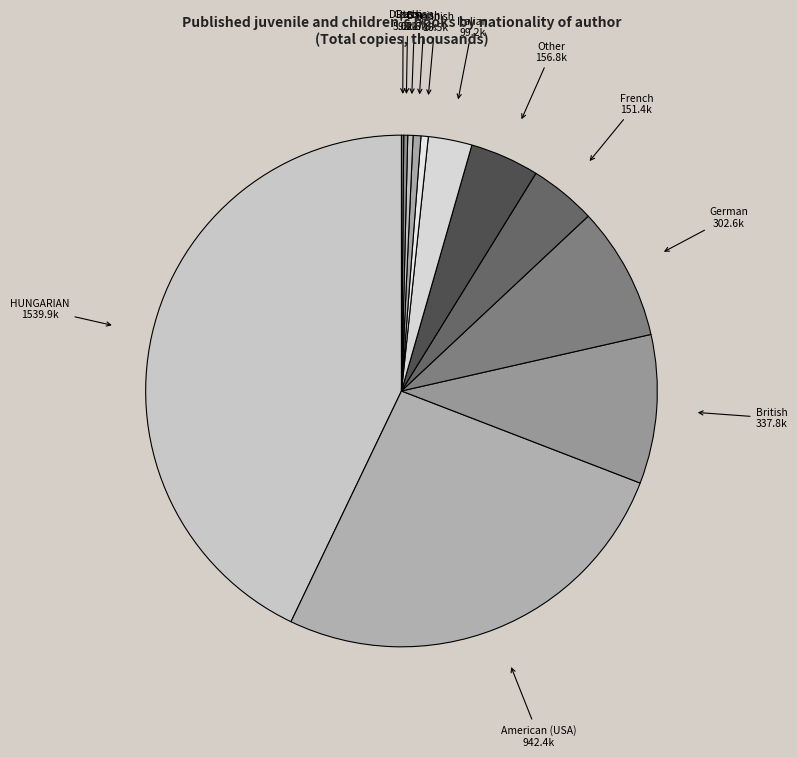

Combined, do French 151.4k and German 302.6k account for over 50%?

No